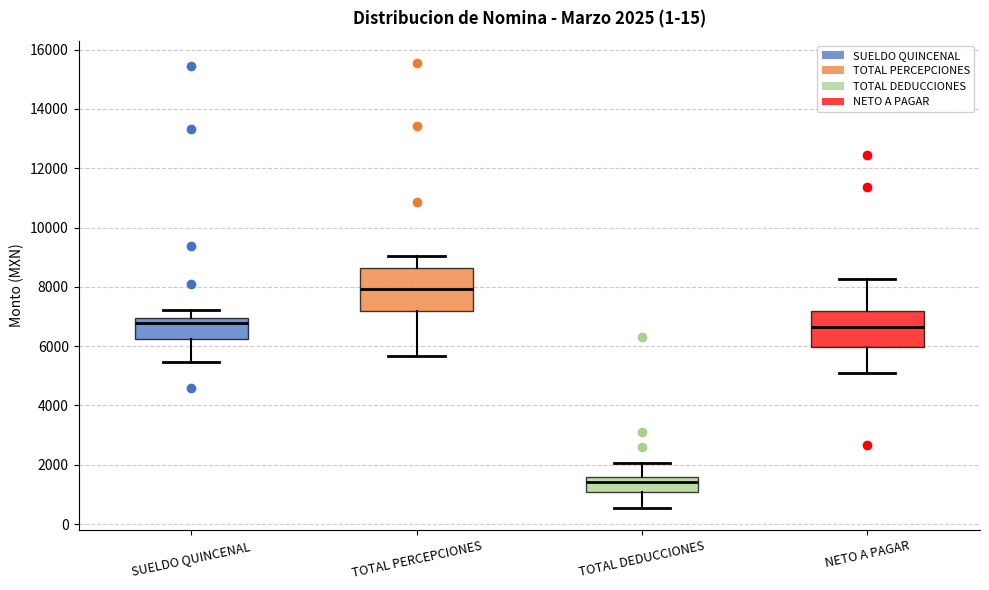

Which box's median line is the lowest?

TOTAL DEDUCCIONES